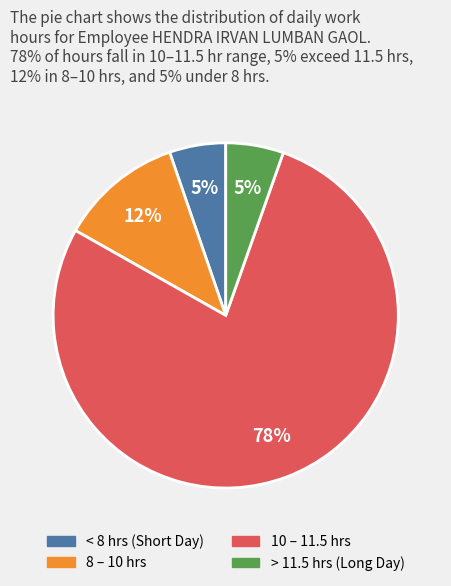

What percentage is the 10 – 11.5 hrs slice, to the nearest percent?

78%